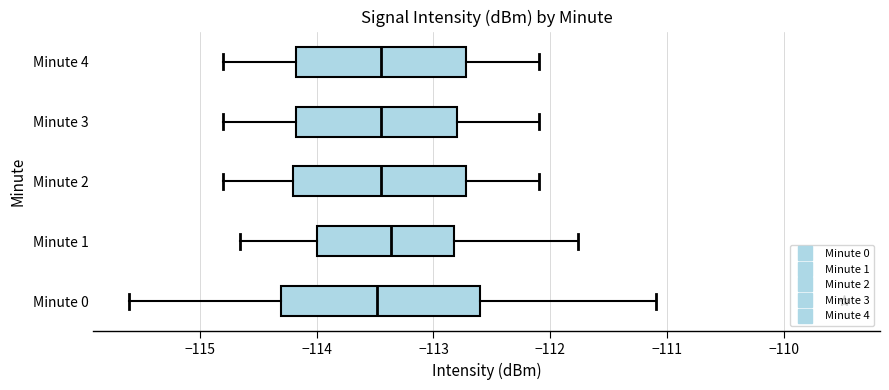

Where does the left whisker of the box for Minute 0 end on the x-axis? The values are not printed on the chart, so give them approximately, as read against the axis.

-115.6